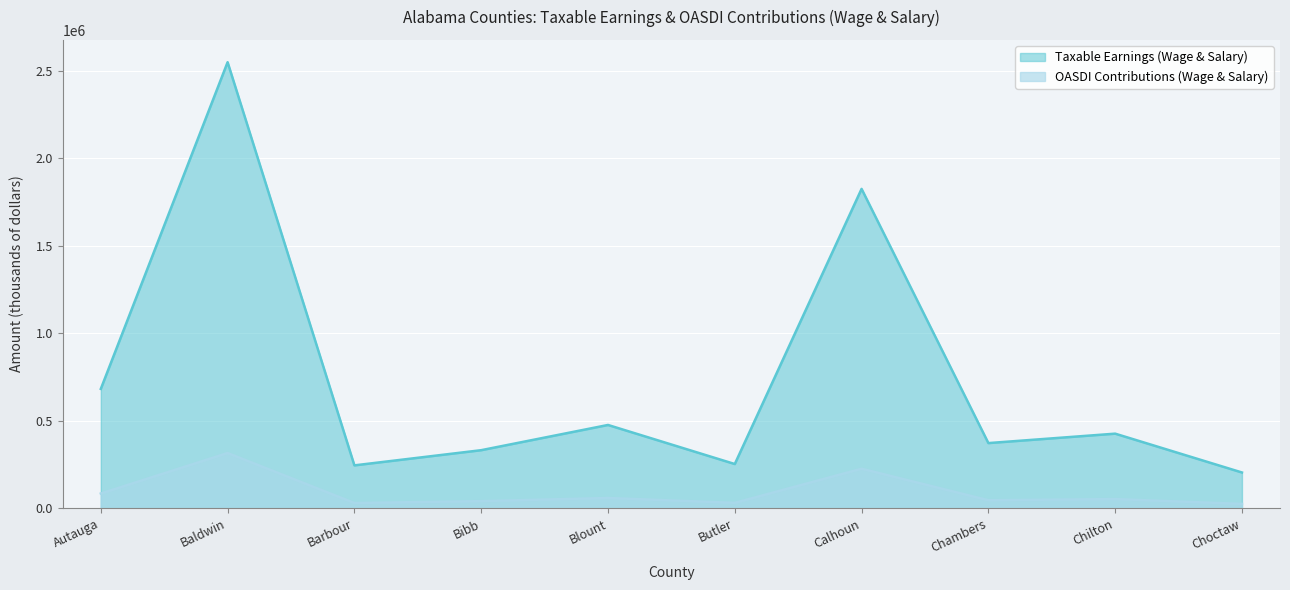

What are all the series names shown in the legend?

Taxable Earnings (Wage & Salary), OASDI Contributions (Wage & Salary)